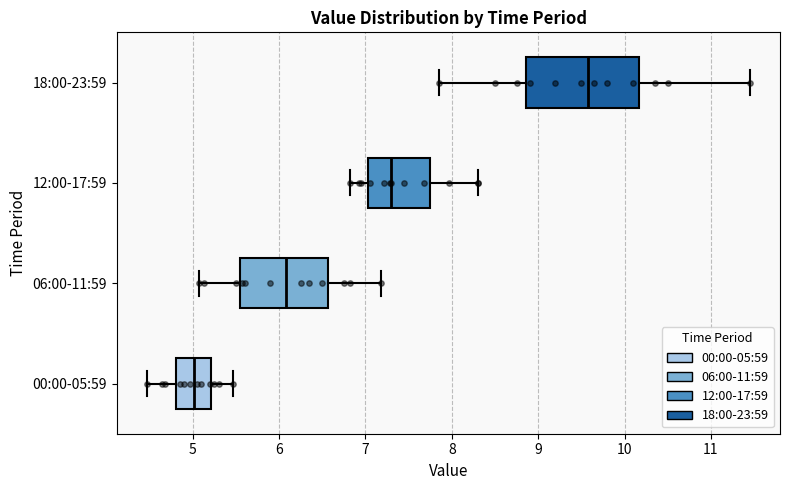

Reading bottom to top, read every box against the x-axis: the position of its median line, the range the box covers, and the ends of its whiskers. The values are not printed on the chart, so give them approximately, as read against the axis.

00:00-05:59: median 5.0, box 4.8 to 5.2, whiskers 4.5 to 5.5
06:00-11:59: median 6.1, box 5.6 to 6.6, whiskers 5.1 to 7.2
12:00-17:59: median 7.3, box 7.0 to 7.8, whiskers 6.8 to 8.3
18:00-23:59: median 9.6, box 8.9 to 10.2, whiskers 7.9 to 11.5